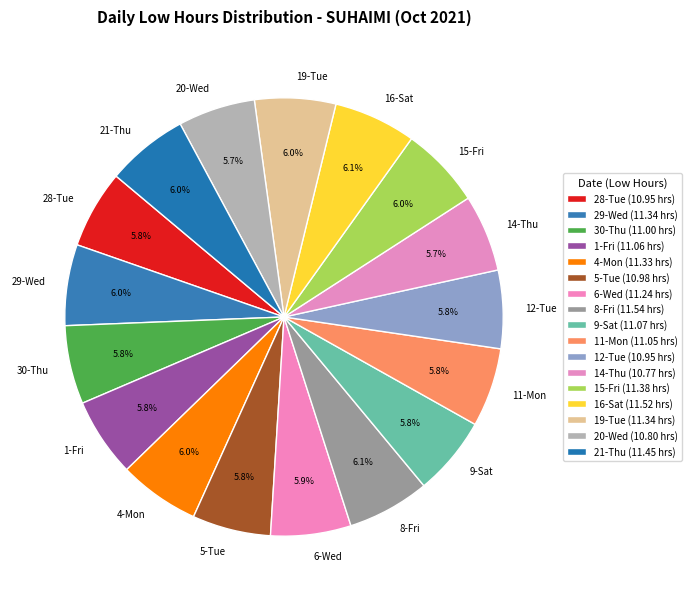

To the nearest percent, what portion does 8-Fri represent?

6%